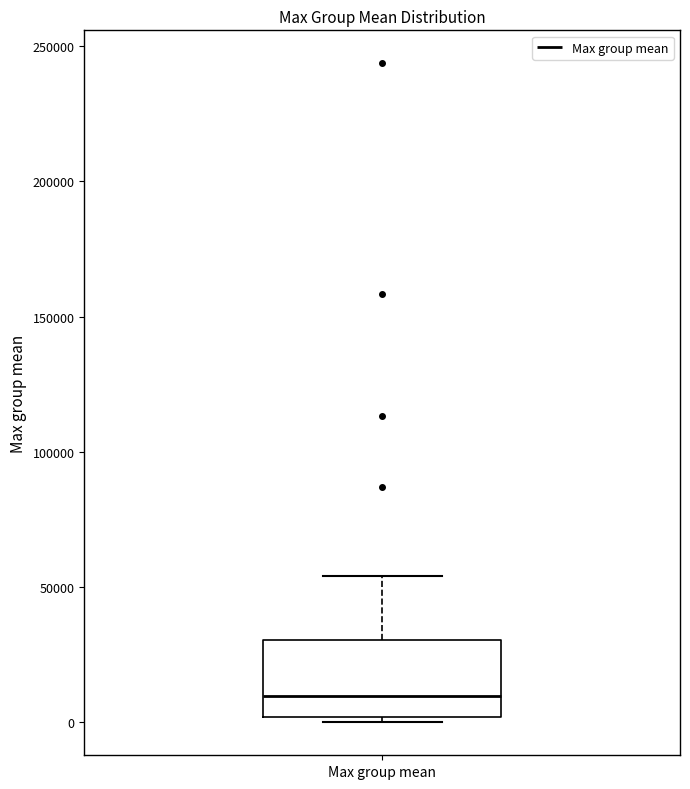

Read this box plot against the y-axis: the position of the median line, the range covered by the box, and the ends of both whiskers. The values are not printed on the chart, so give them approximately, as read against the axis.

median 10000, box 0 to 30000, whiskers 0 (just below the box's lower edge) to 55000